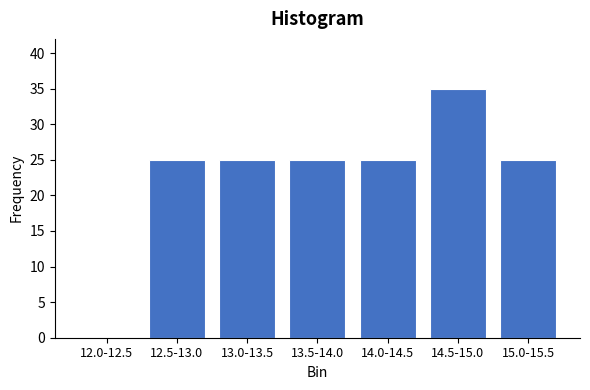

Reading right to left, transcribe all the data shown in this chart.

15.0-15.5=25	14.5-15.0=35	14.0-14.5=25	13.5-14.0=25	13.0-13.5=25	12.5-13.0=25	12.0-12.5=0